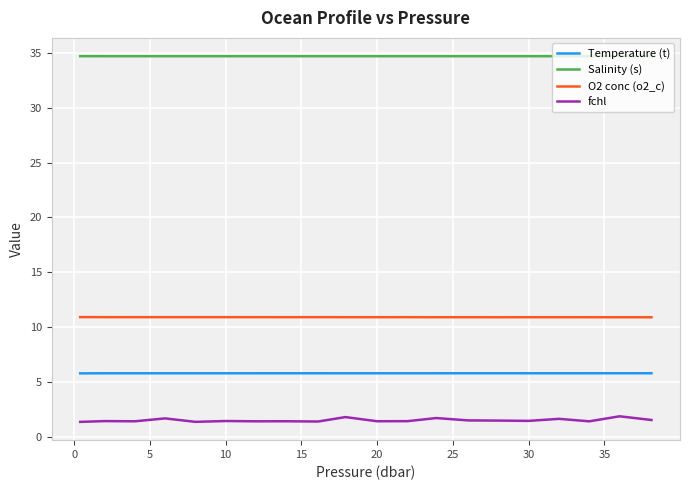

True or false: Salinity (s) and fchl intersect in this chart.

False